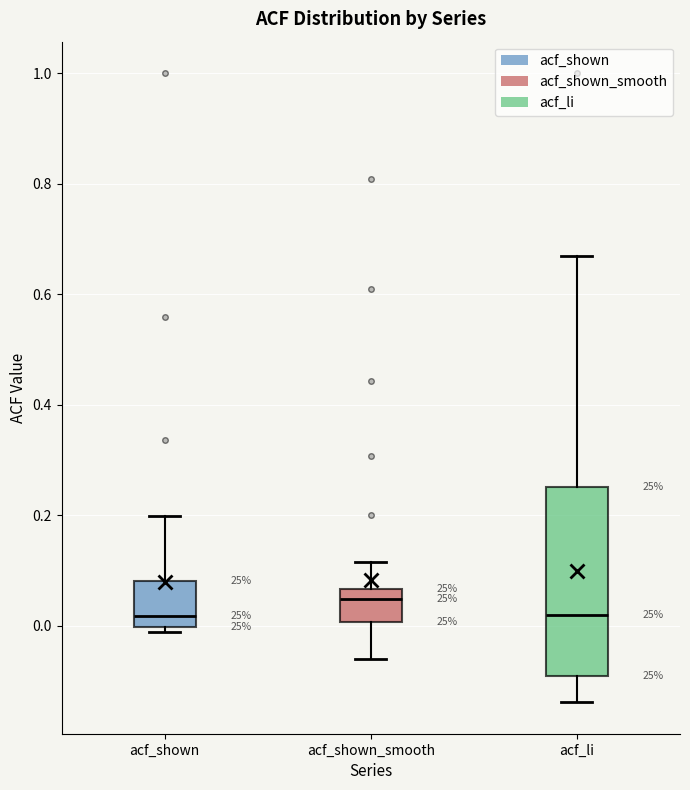

Where does the upper whisker of the box for acf_li end on the y-axis? The values are not printed on the chart, so give them approximately, as read against the axis.

0.66